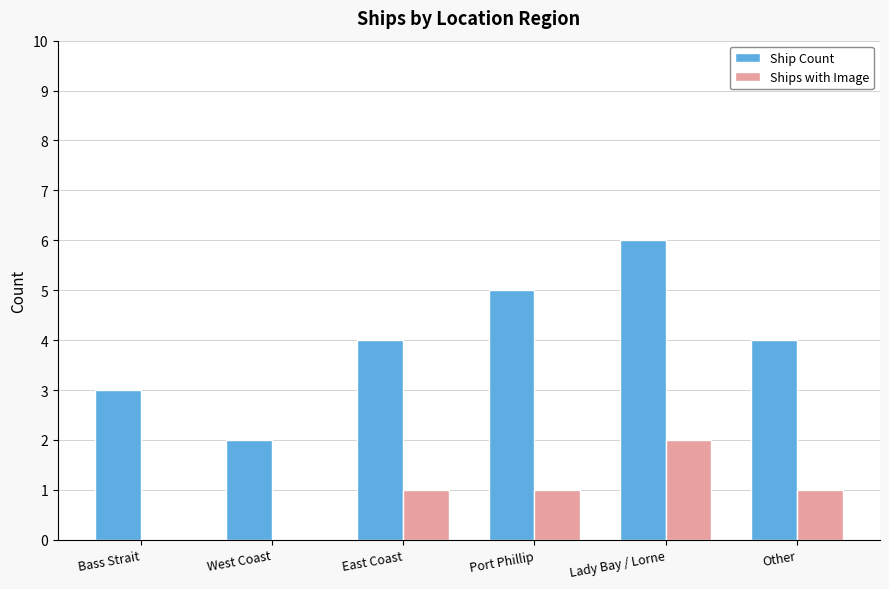

At which category does the chart reach its peak across all series?

Lady Bay / Lorne